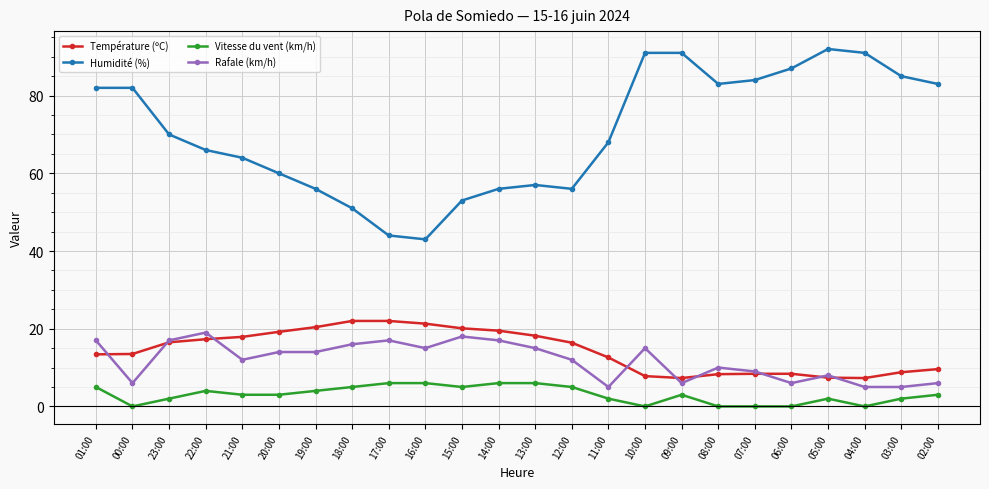

What is the label of the 5th point from the right?

06:00